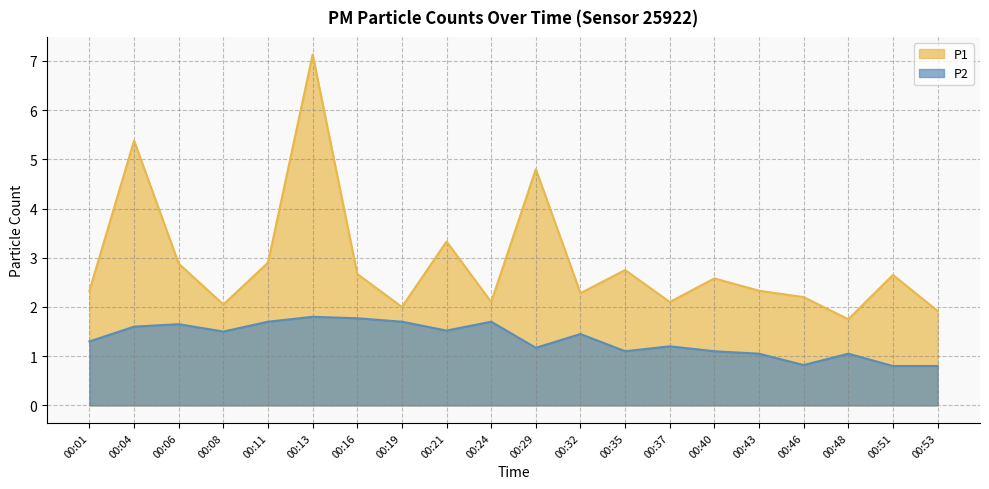

How many data points in P2 are above 1?

17